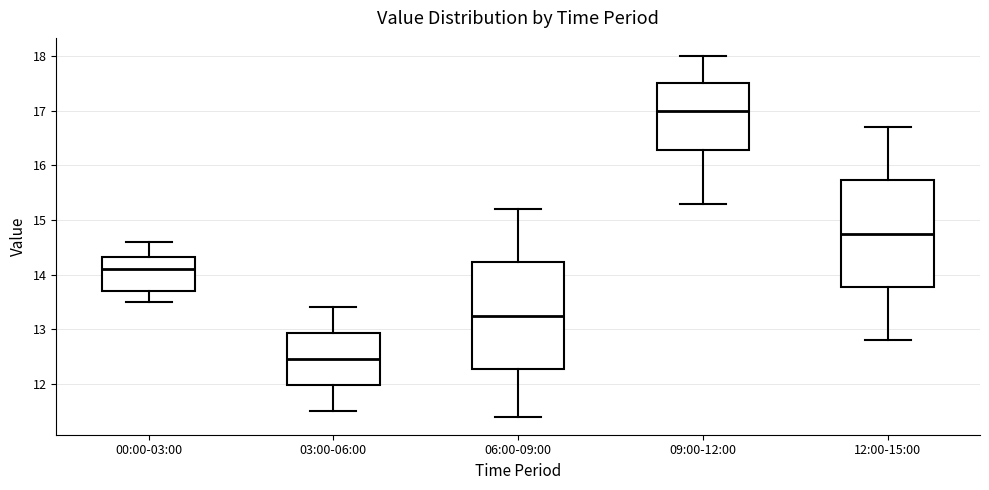

Where does the upper whisker of the box for 03:00-06:00 end on the y-axis? The values are not printed on the chart, so give them approximately, as read against the axis.

13.4